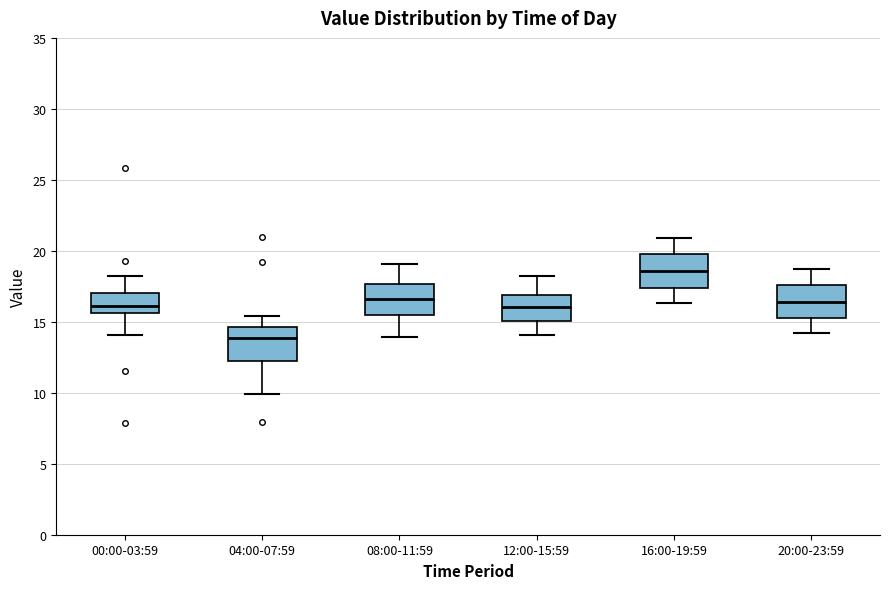

Reading left to right, read every box against the y-axis: the position of its median line, the range the box covers, and the ends of its whiskers. The values are not printed on the chart, so give them approximately, as read against the axis.

00:00-03:59: median 16.0, box 15.5 to 17.0, whiskers 14.0 to 18.0
04:00-07:59: median 14.0, box 12.0 to 14.5, whiskers 10.0 to 15.5
08:00-11:59: median 16.5, box 15.5 to 17.5, whiskers 14.0 to 19.0
12:00-15:59: median 16.0, box 15.0 to 17.0, whiskers 14.0 to 18.0
16:00-19:59: median 18.5, box 17.5 to 20.0, whiskers 16.5 to 21.0
20:00-23:59: median 16.5, box 15.5 to 17.5, whiskers 14.0 to 18.5